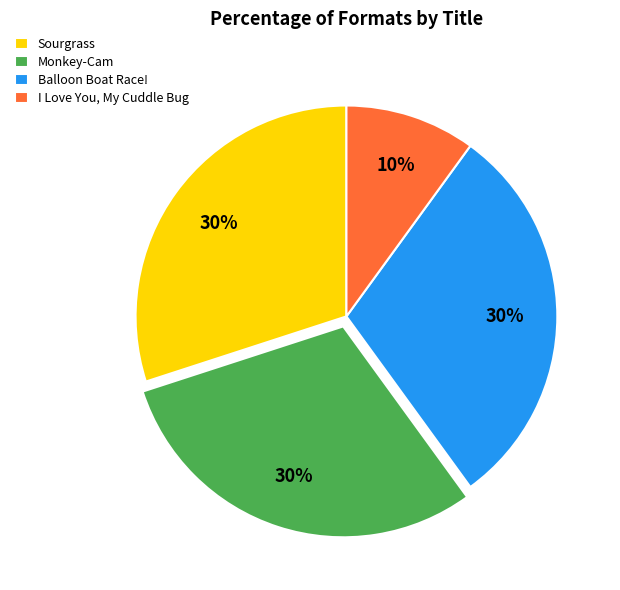

To the nearest percent, what is the combined percentage of Monkey-Cam and Balloon Boat Race!?

60%